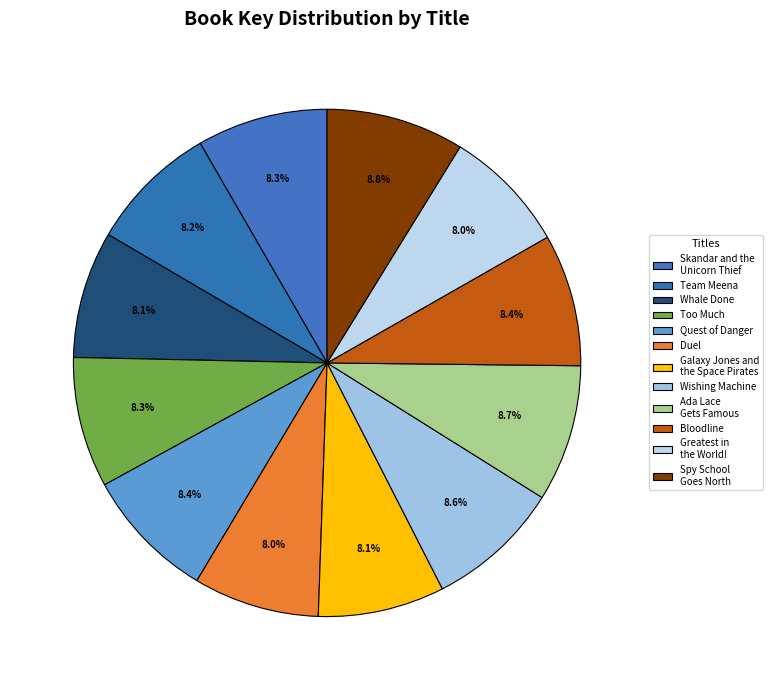

To the nearest percent, what percentage of the pie is Quest of Danger?

8%